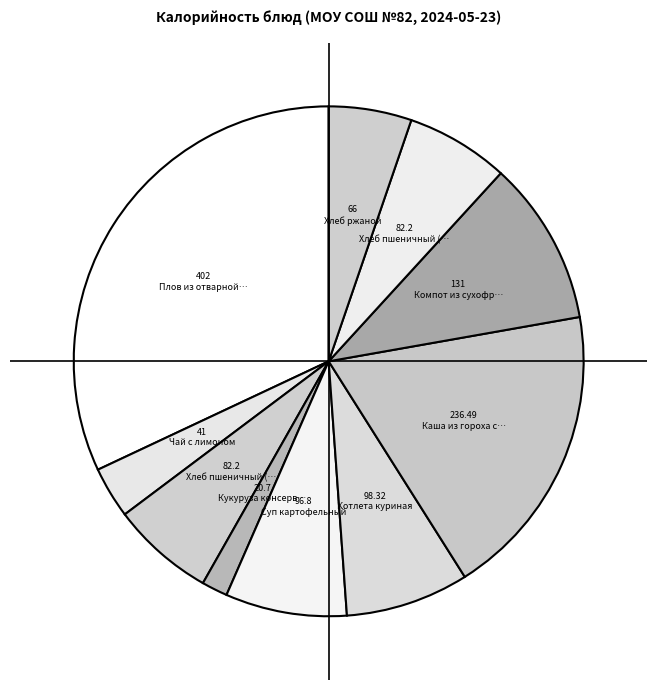

Which slice is the largest?

Плов из отварной птицы